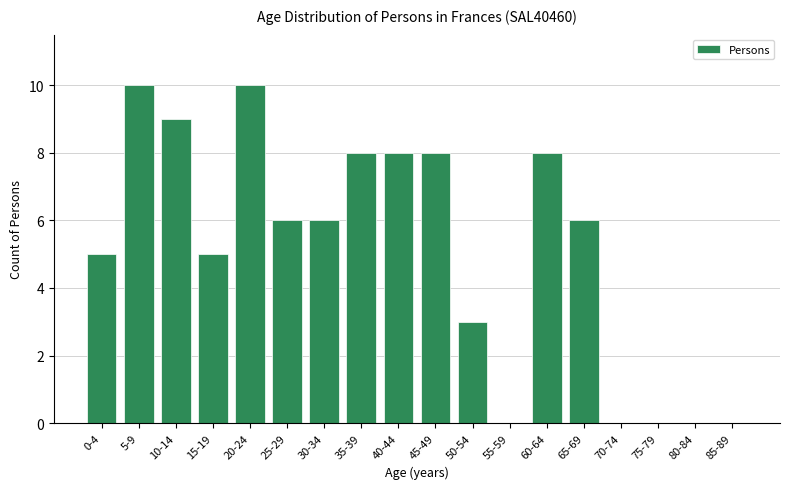

Reading left to right, list all the values displayed in this chart.

0-4=5	5-9=10	10-14=9	15-19=5	20-24=10	25-29=6	30-34=6	35-39=8	40-44=8	45-49=8	50-54=3	55-59=0	60-64=8	65-69=6	70-74=0	75-79=0	80-84=0	85-89=0